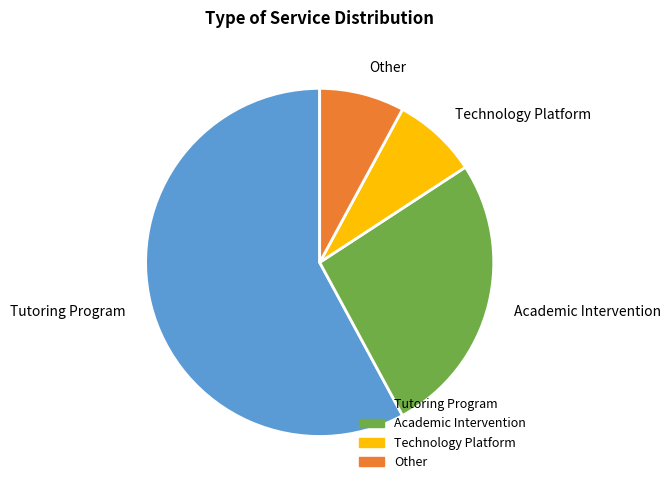

Combined, do Tutoring Program and Technology Platform account for over 50%?

Yes